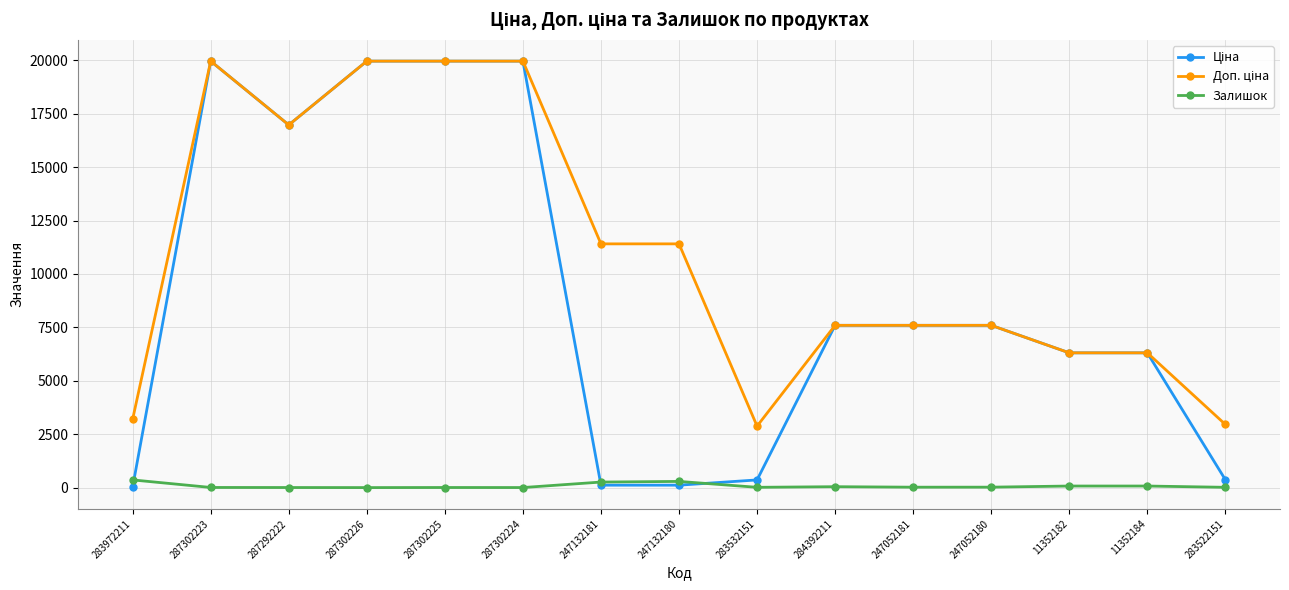

True or false: Залишок has a value of 14.0 at 283532151.

True